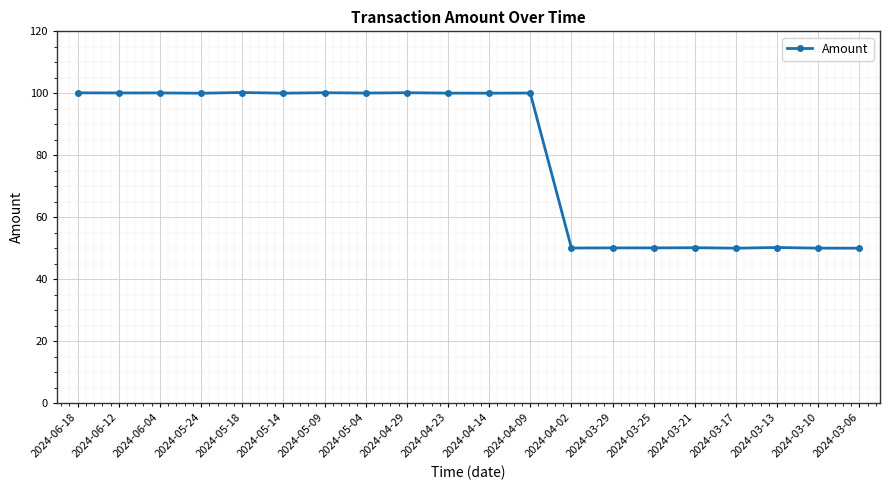

Is it true that the value at 2024-03-10 is 50.0?

True